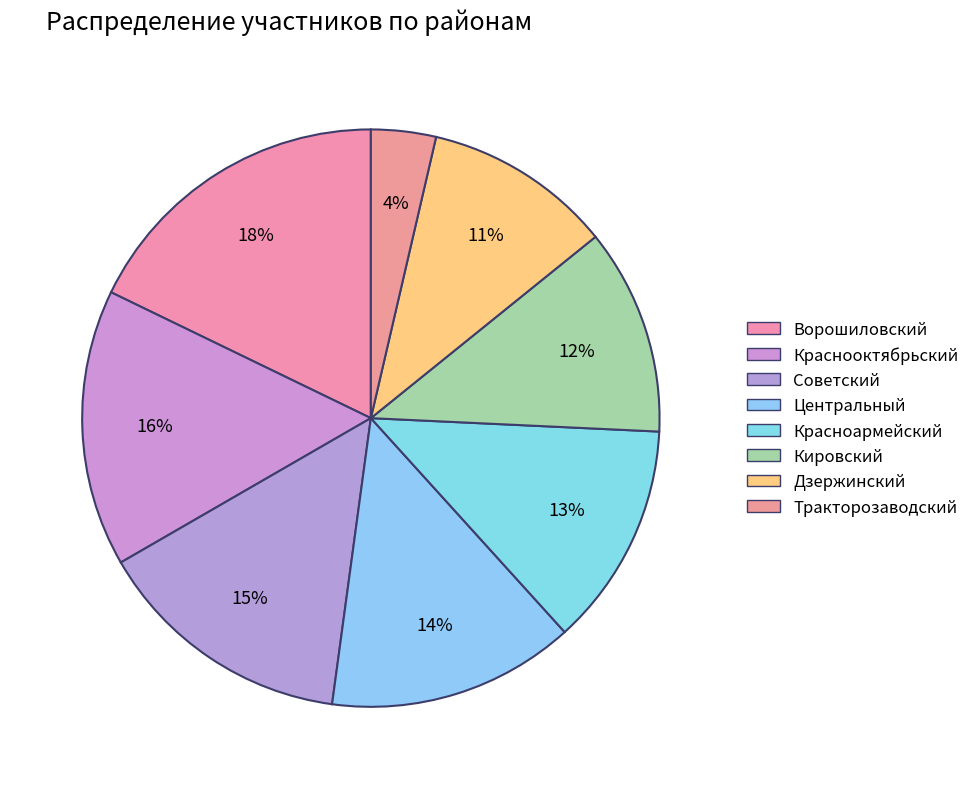

Count the number of slices in the pie.

8